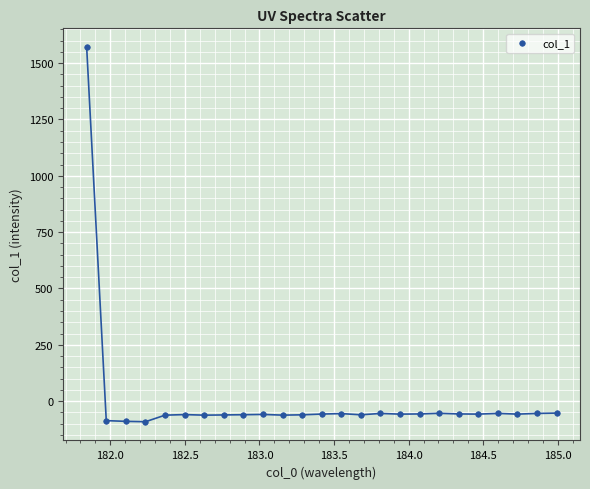

What is the range of Y values (max minus min)?

1662.4